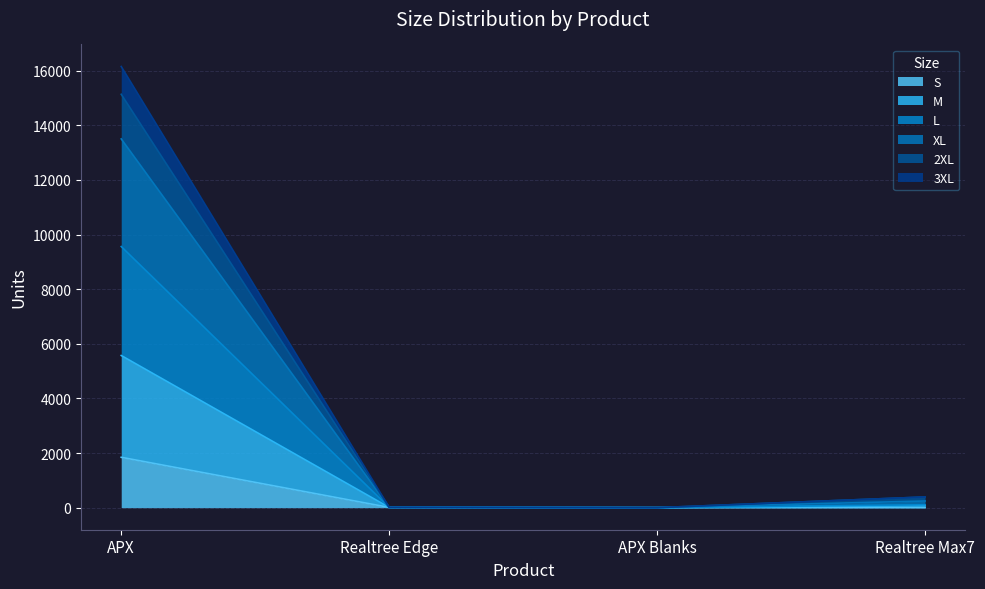

How many distinct data groups are displayed?

6